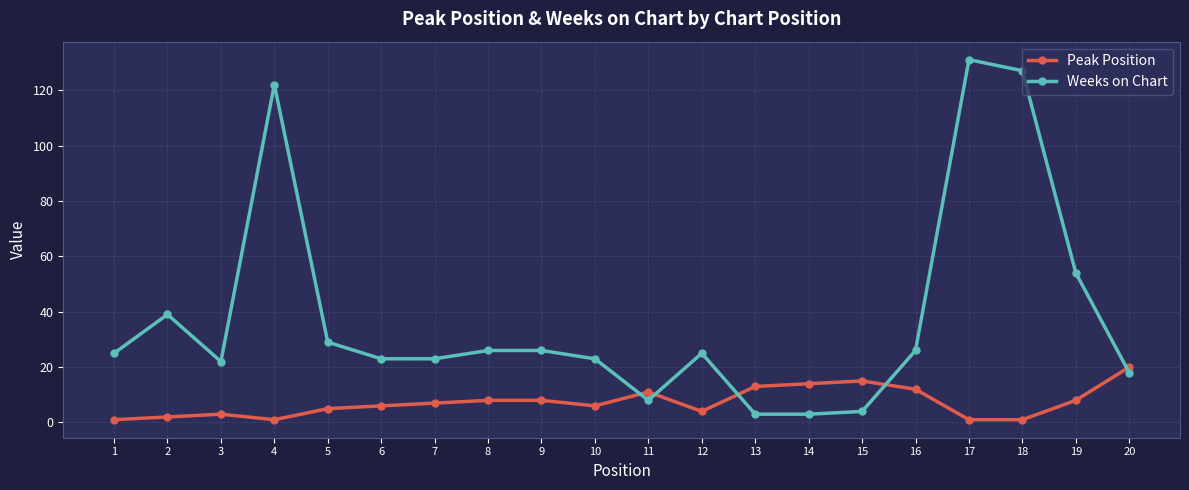

What is the total value across all series at 6?

29